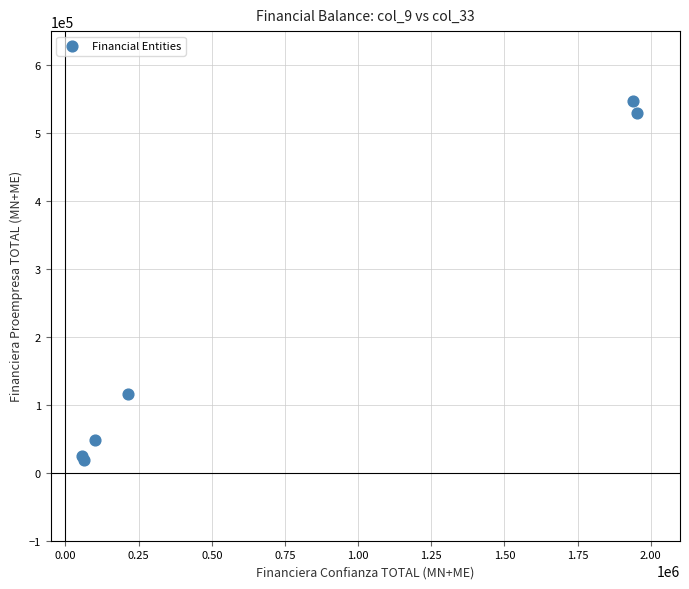

What Y value in the scatter plot is closest to 283160?

115396.8